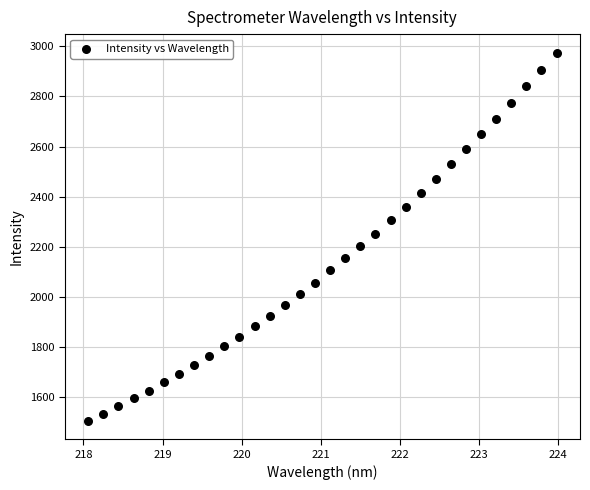

What is the range of X values (max minus min)?

5.9